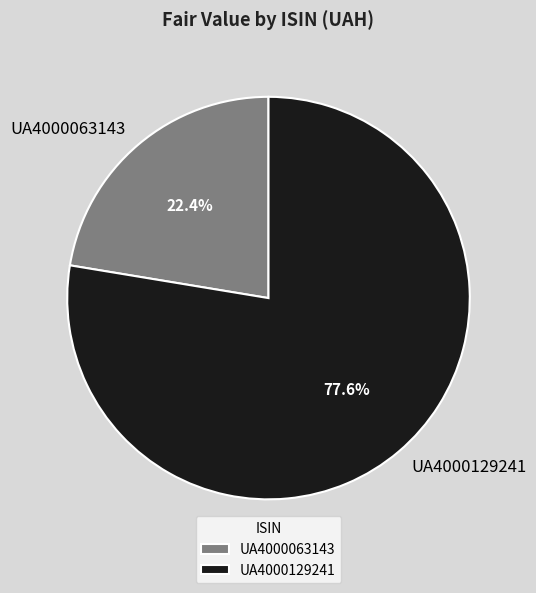

Is there a majority slice in this chart?

Yes